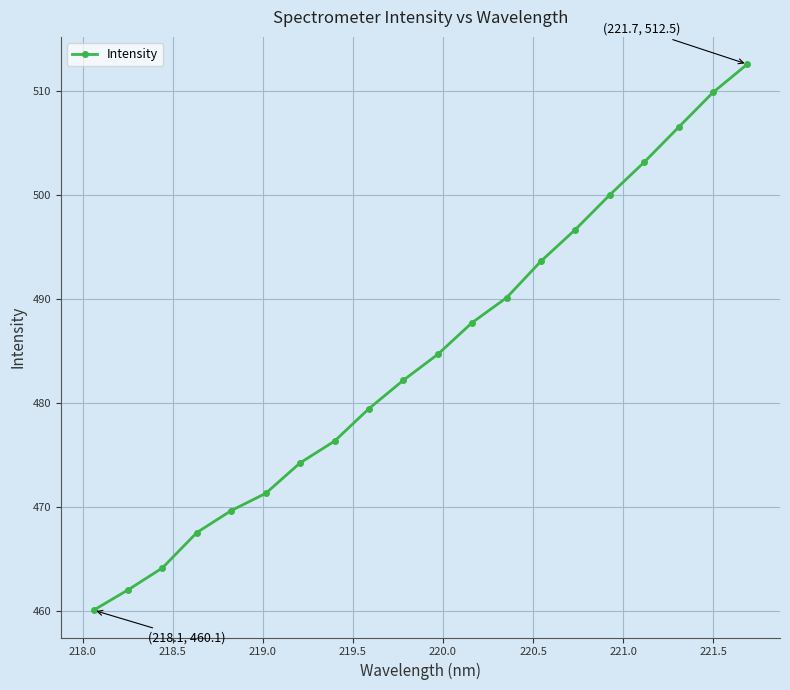

What is the maximum value shown in the chart?

512.5